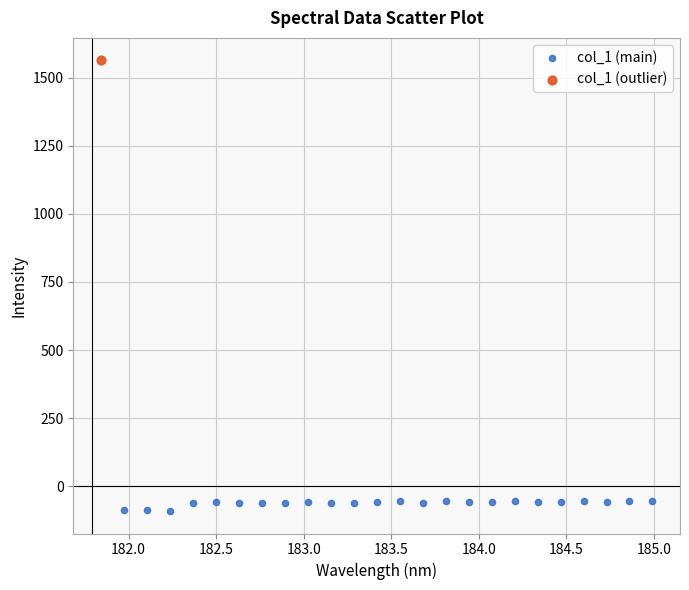

What are all the series names shown in the legend?

col_1 (main), col_1 (outlier)